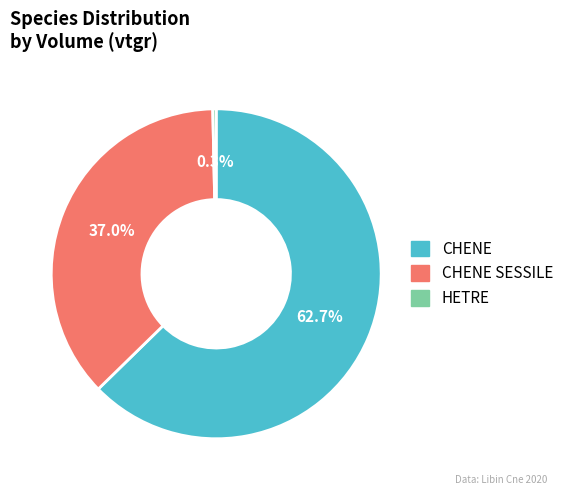

Does any single category account for the majority?

Yes